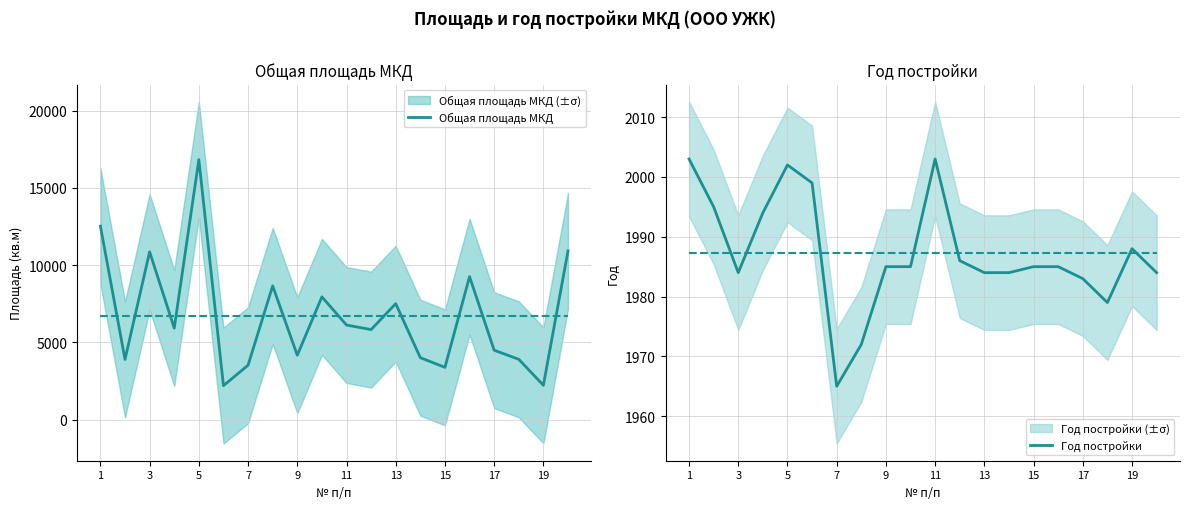

True or false: Год постройки and Общая площадь МКД intersect in this chart.

False